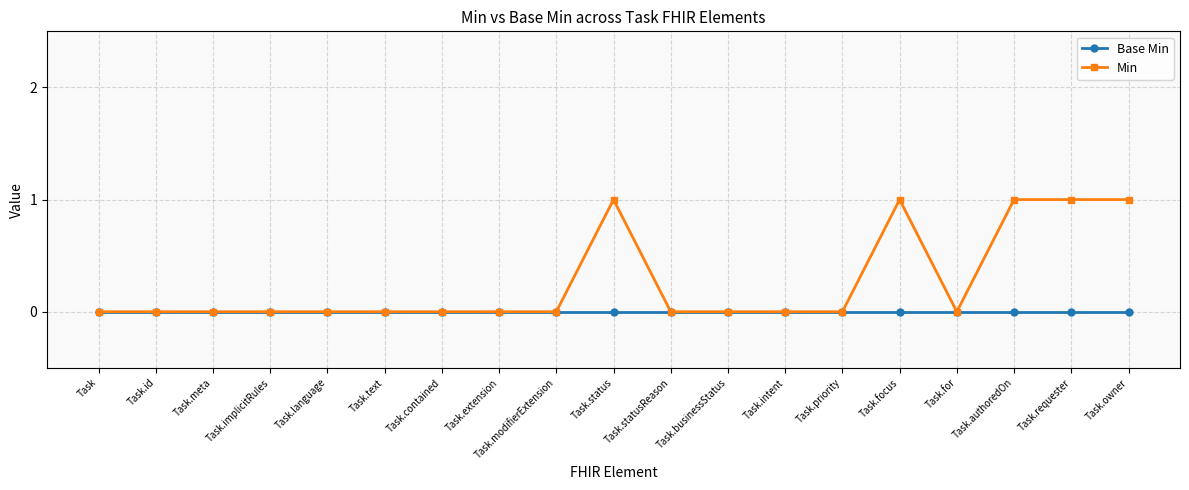

The value of Base Min at Task.implicitRules is 0. True or false?

True